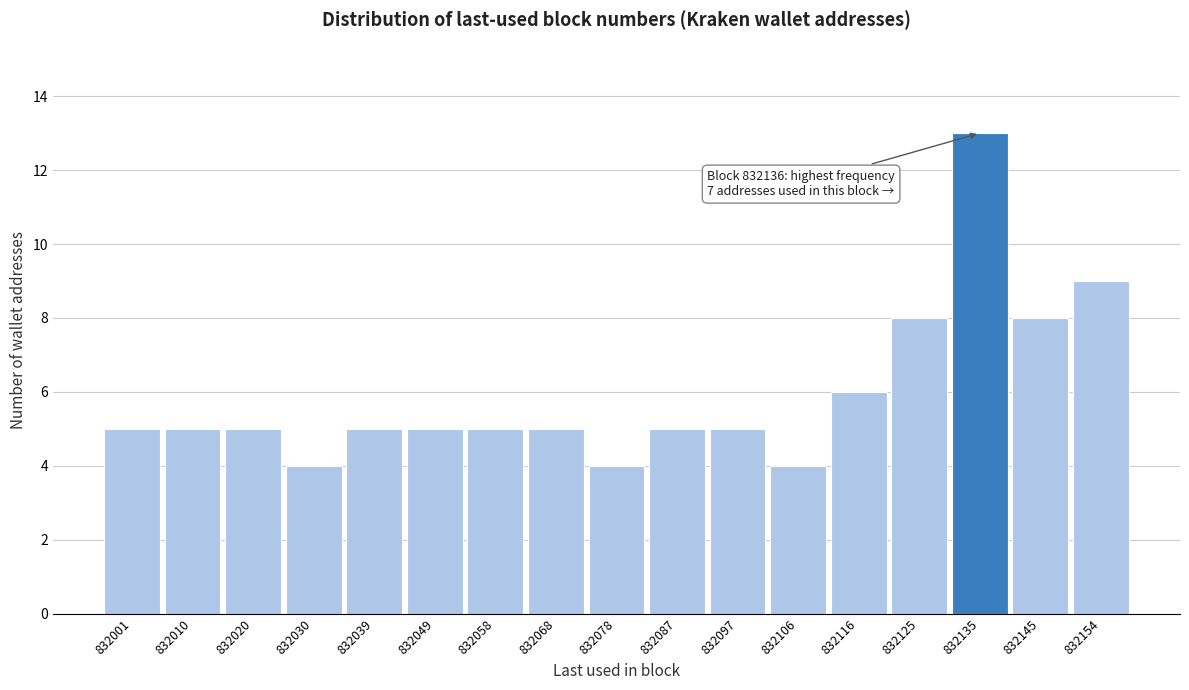

Over which range of the x-axis is the bar tallest?

832131 to 832140